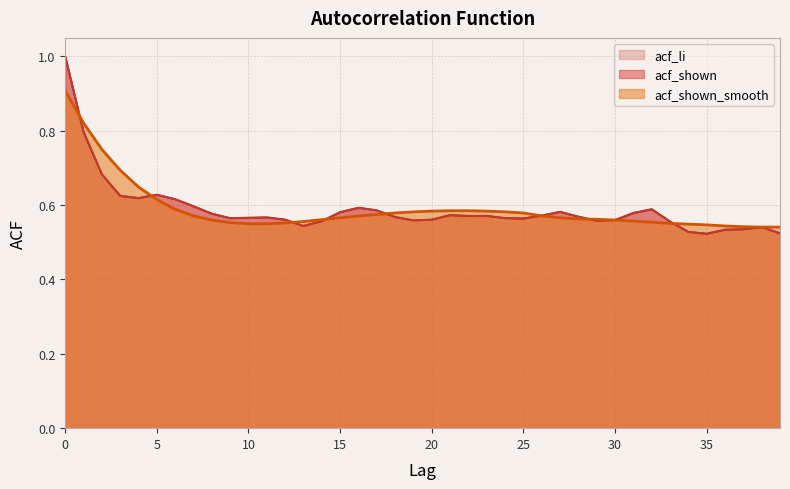

Reading left to right, list all the values displayed in this chart.

acf_shown: 1.0	0.8	0.7	0.6	0.6	0.6	0.6	0.6	0.6	0.6	0.6	0.6	0.6	0.5	0.6	0.6	0.6	0.6	0.6	0.6	0.6	0.6	0.6	0.6	0.6	0.6	0.6	0.6	0.6	0.6	0.6	0.6	0.6	0.6	0.5	0.5	0.5	0.5	0.5	0.5
acf_shown_smooth: 0.9	0.8	0.8	0.7	0.6	0.6	0.6	0.6	0.6	0.6	0.6	0.6	0.6	0.6	0.6	0.6	0.6	0.6	0.6	0.6	0.6	0.6	0.6	0.6	0.6	0.6	0.6	0.6	0.6	0.6	0.6	0.6	0.6	0.6	0.5	0.5	0.5	0.5	0.5	0.5
acf_li: 1.0	0.8	0.7	0.6	0.6	0.6	0.6	0.6	0.6	0.6	0.6	0.6	0.6	0.5	0.6	0.6	0.6	0.6	0.6	0.6	0.6	0.6	0.6	0.6	0.6	0.6	0.6	0.6	0.6	0.6	0.6	0.6	0.6	0.6	0.5	0.5	0.5	0.5	0.5	0.5